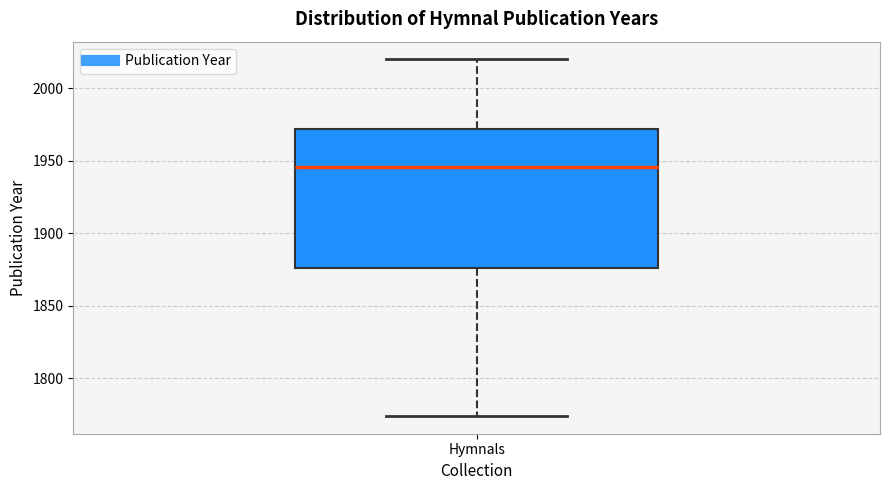

Transcribe this box plot: give where the median line is, the range the box spans, and where the two whiskers end, as read against the y-axis. The values are not printed on the chart, so give them approximately, as read against the axis.

median 1945, box 1875 to 1970, whiskers 1775 to 2020